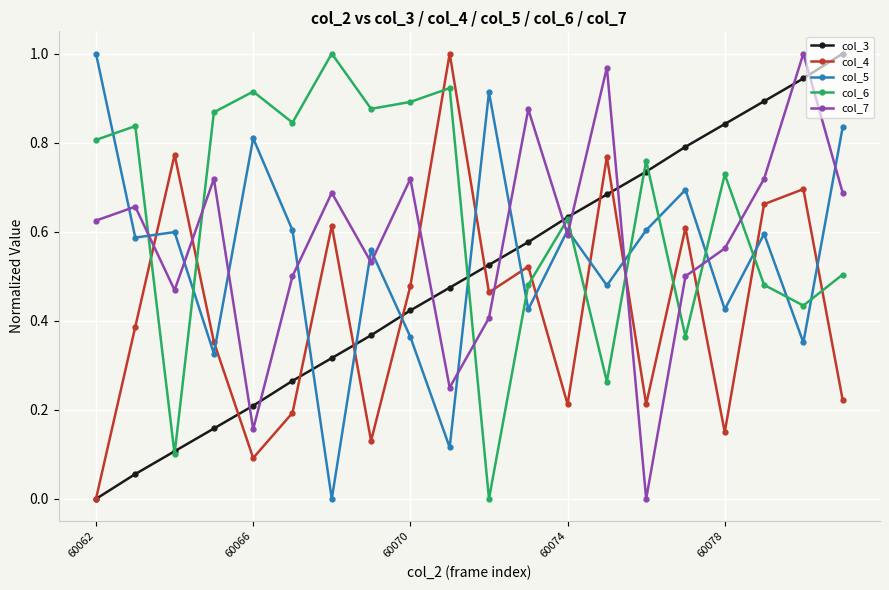

How many intersections are there between col_6 and col_7?

9